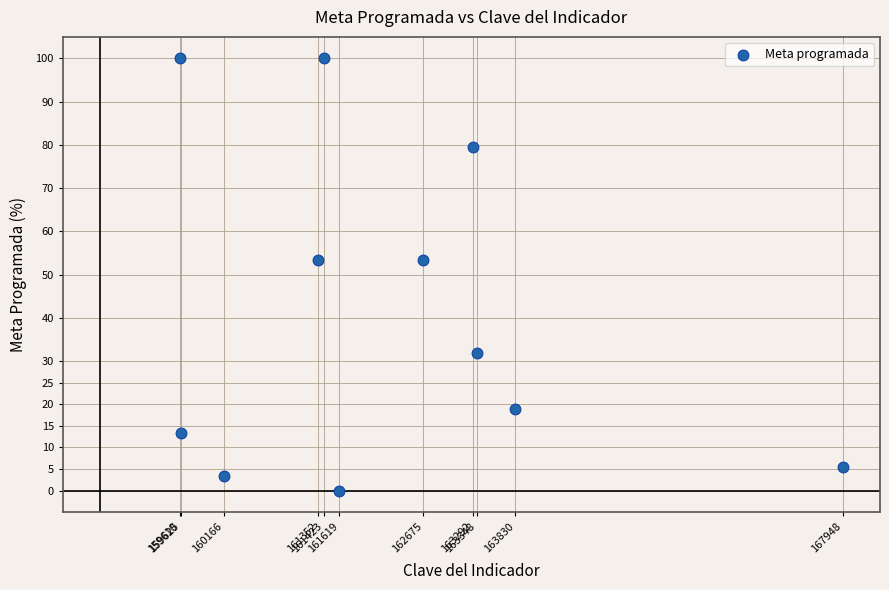

What is the range of X values (max minus min)?

8338.0